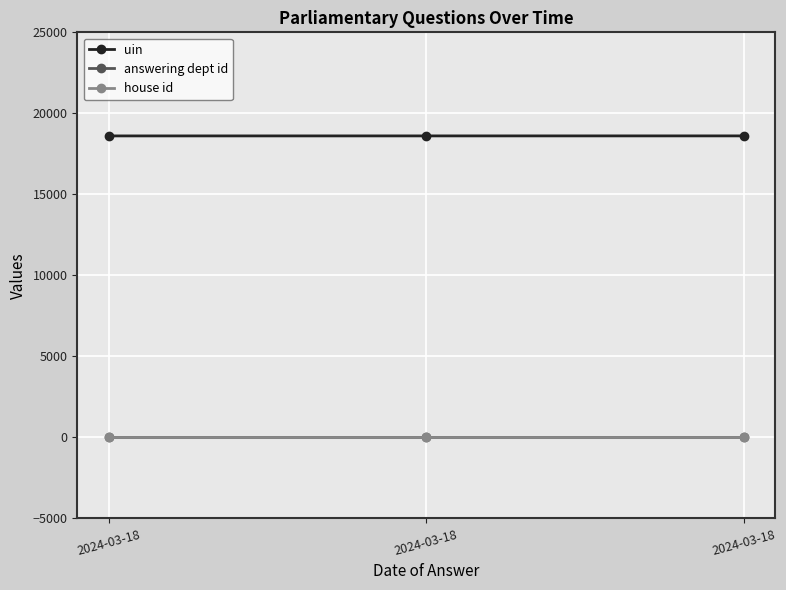

Reading left to right, list all the values displayed in this chart.

uin: 2024-03-18=18607	2024-03-18=18608	2024-03-18=18609
answering dept id: 2024-03-18=53	2024-03-18=53	2024-03-18=53
house id: 2024-03-18=1	2024-03-18=1	2024-03-18=1